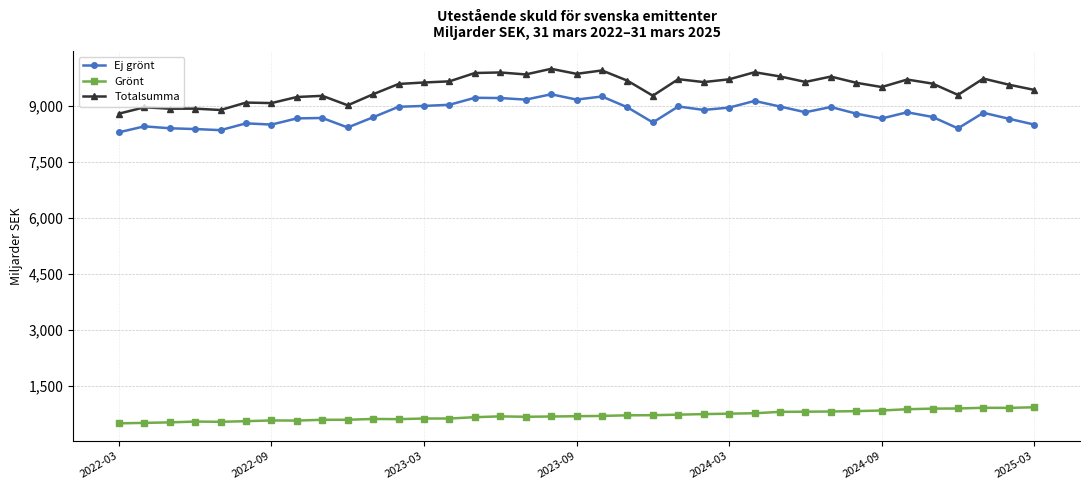

True or false: Totalsumma has more than 0 points higher than both neighbors.

True